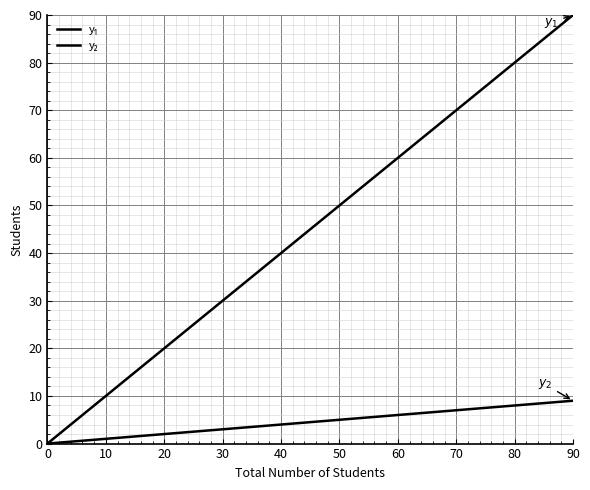

Reading left to right, transcribe all the data shown in this chart.

y₁: 0=0	10=10	20=20	30=30	40=40	50=50	60=60	70=70	80=80	90=90
y₂: 0=0	10=1	20=2	30=3	40=4	50=5	60=6	70=7	80=8	90=9